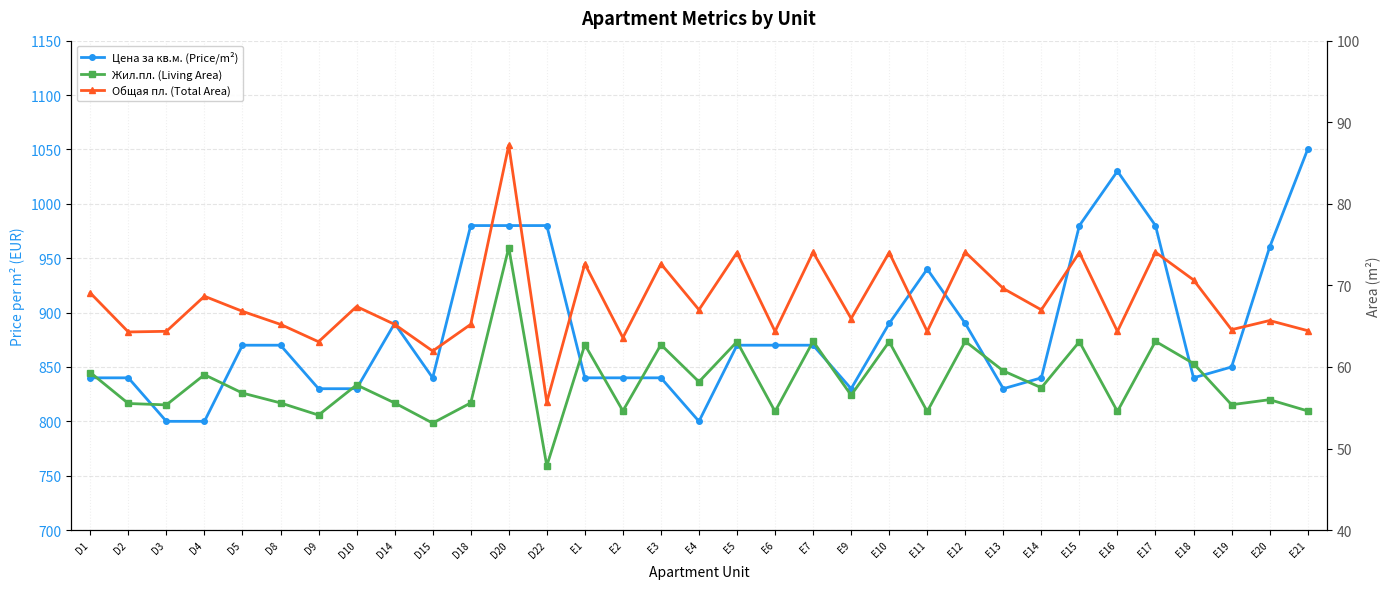

Which series has the widest spread of values?

Цена за кв.м. (Price/m²)